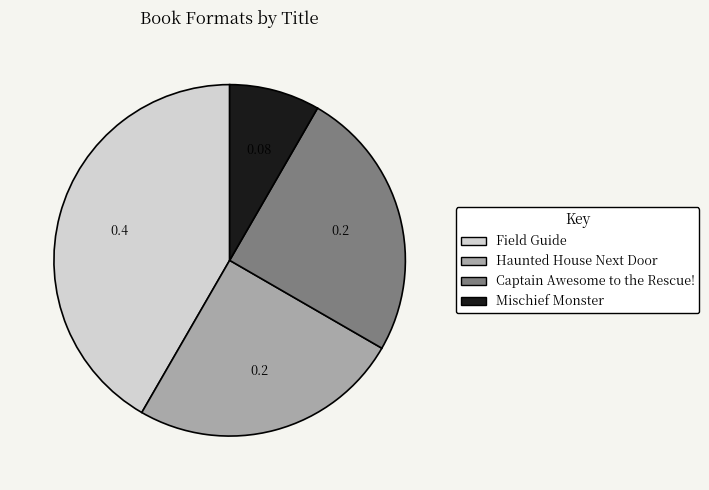

Is there any slice that represents more than half of the pie?

No